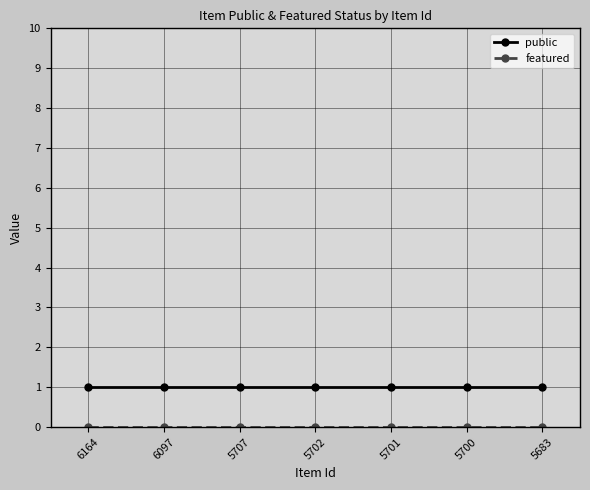

Which series has the largest total across all categories?

public